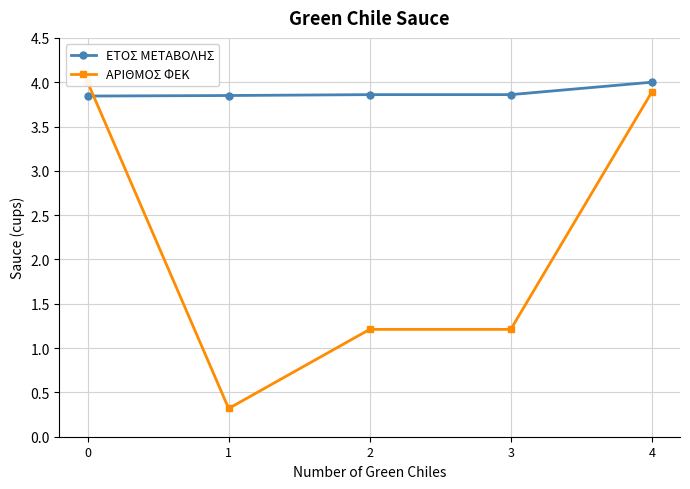

Reading left to right, list all the values displayed in this chart.

ΕΤΟΣ ΜΕΤΑΒΟΛΗΣ: 0=3.8	1=3.8	2=3.9	3=3.9	4=4.0
ΑΡΙΘΜΟΣ ΦΕΚ: 0=4.0	1=0.3	2=1.2	3=1.2	4=3.9